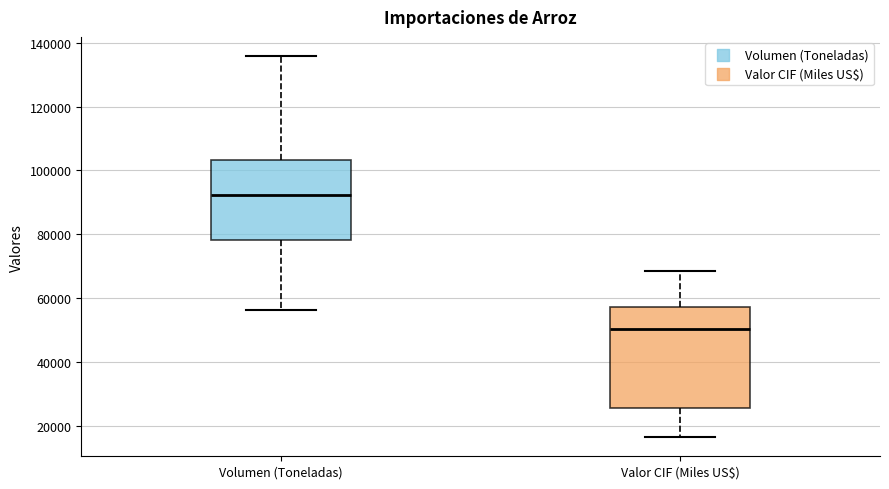

Reading left to right, transcribe this box plot: for each box, give where its median line is, the range the box spans, and where its two whiskers end, as read against the y-axis. The values are not printed on the chart, so give them approximately, as read against the axis.

Volumen (Toneladas): median 92000, box 78000 to 104000, whiskers 56000 to 136000
Valor CIF (Miles US$): median 50000, box 26000 to 58000, whiskers 16000 to 68000